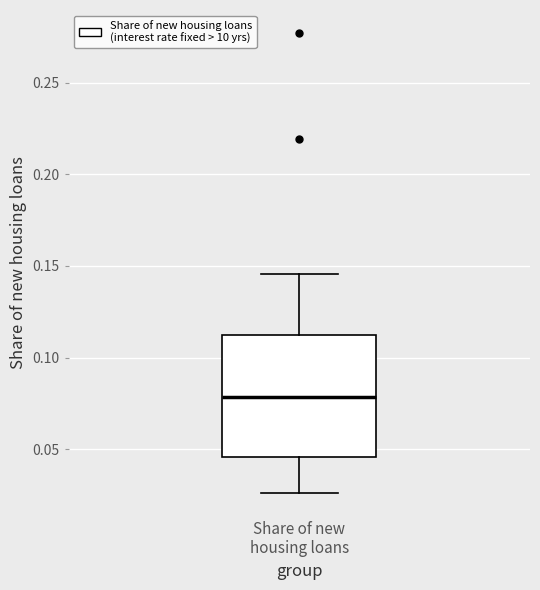

Transcribe this box plot: give where the median line is, the range the box spans, and where the two whiskers end, as read against the y-axis. The values are not printed on the chart, so give them approximately, as read against the axis.

median 0.080, box 0.045 to 0.110, whiskers 0.025 to 0.145